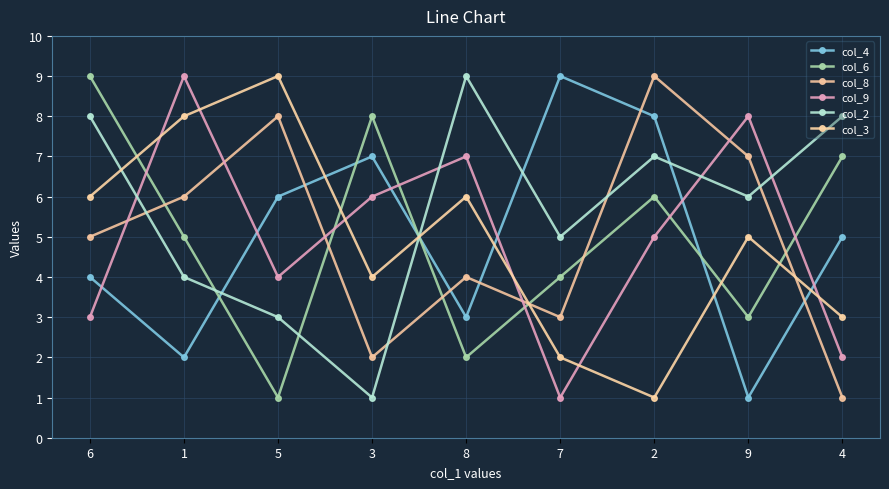

Is the value of col_8 at 2 greater than the value of col_6 at 8?

Yes